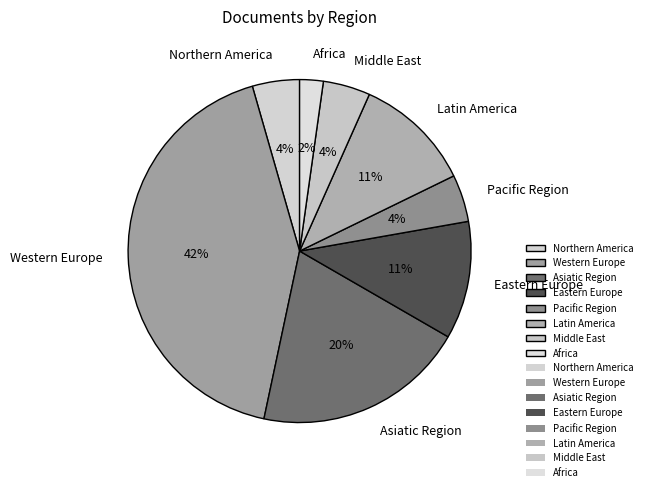

Does any single category account for the majority?

No